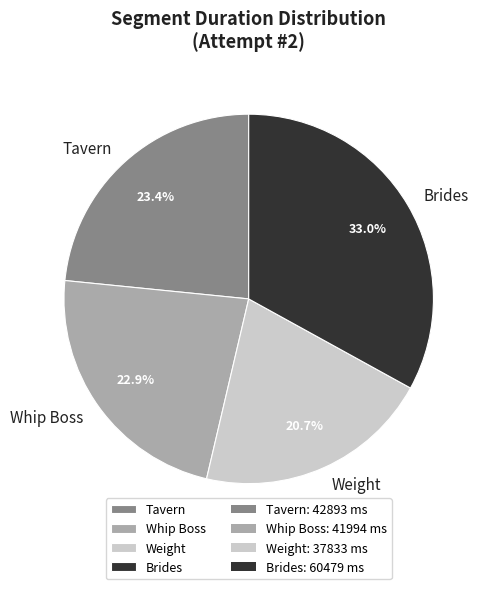

Count the number of slices in the pie.

4